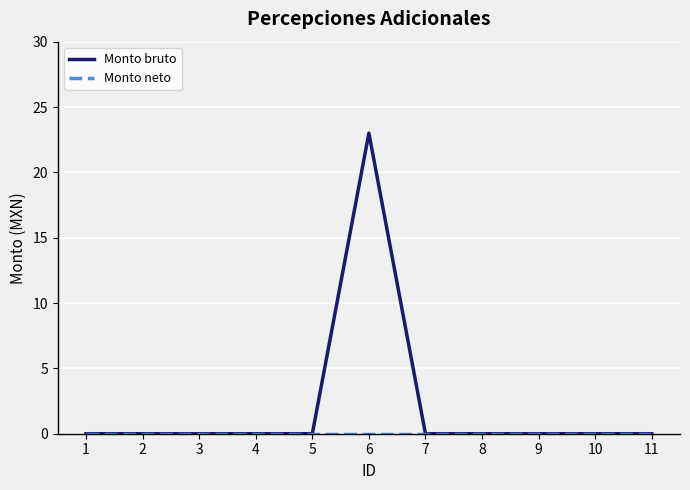

Which series has the largest range (max minus min)?

Monto bruto